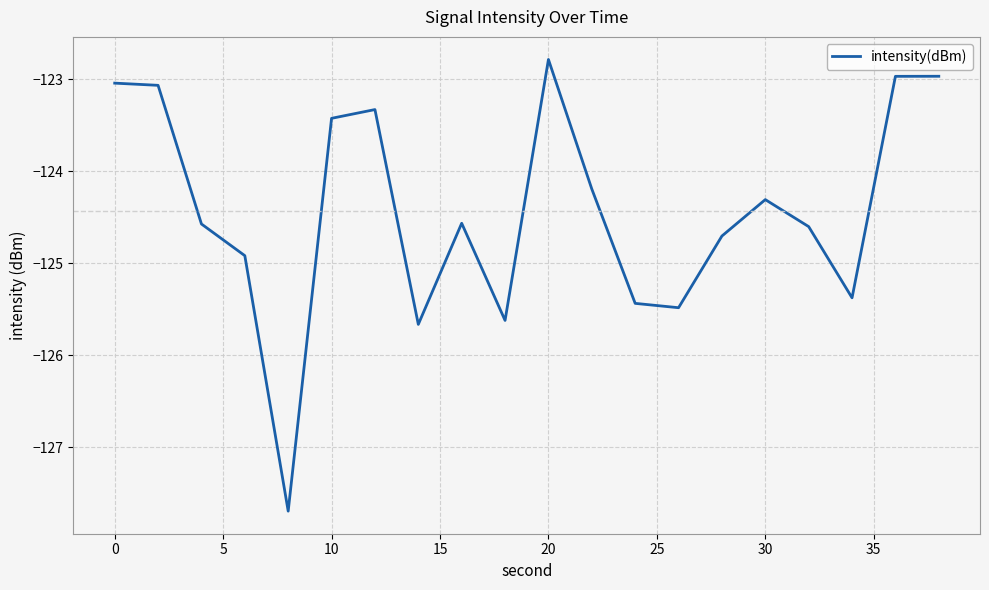

What is the average value?

-124.4